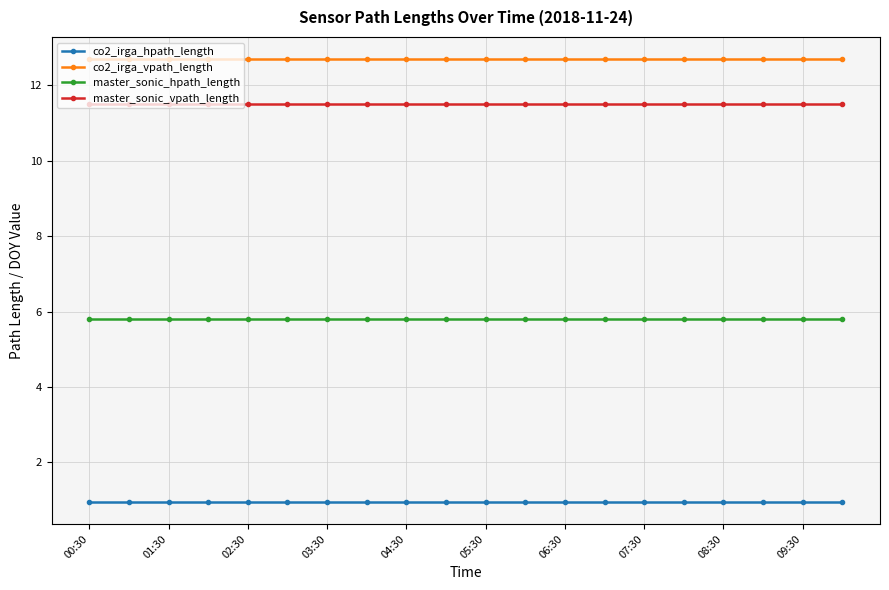

What is the value of the master_sonic_hpath_length point at the 10th from the left?

5.8